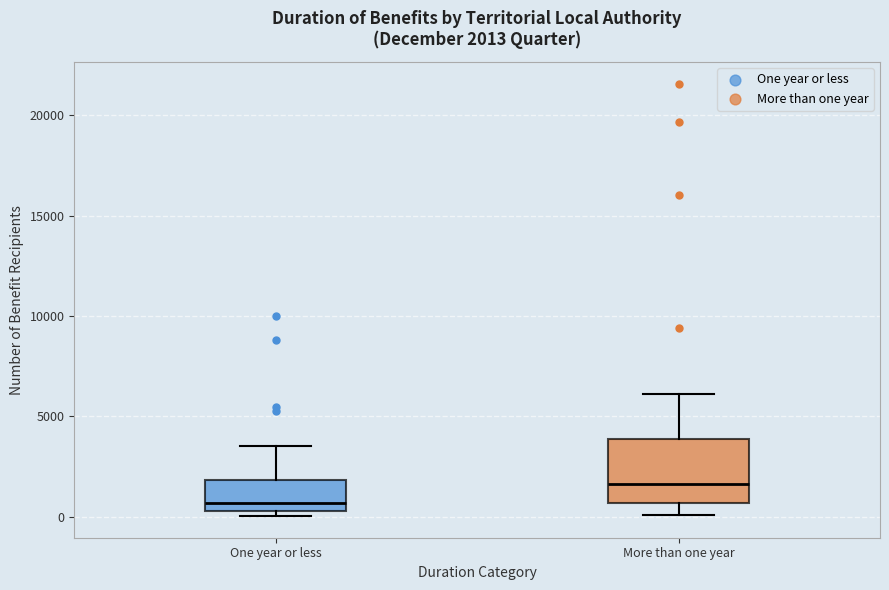

Which box is the tallest, from its lower edge to its upper edge?

More than one year